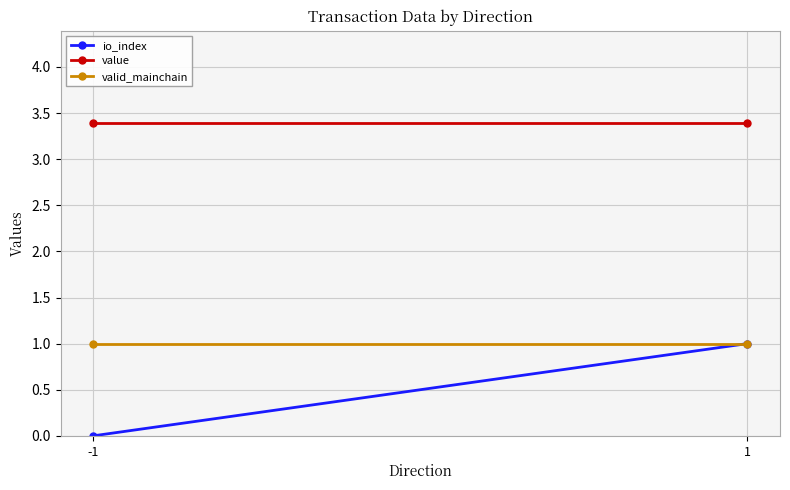

Reading right to left, extract all data points from this chart.

io_index: 1=1.0	-1=0.0
value: 1=3.4	-1=3.4
valid_mainchain: 1=1.0	-1=1.0